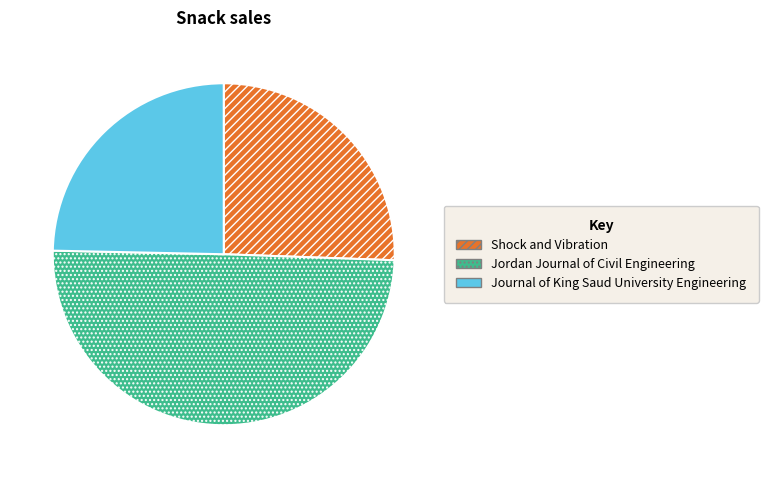

True or false: Shock and Vibration accounts for 21% of the total.

False